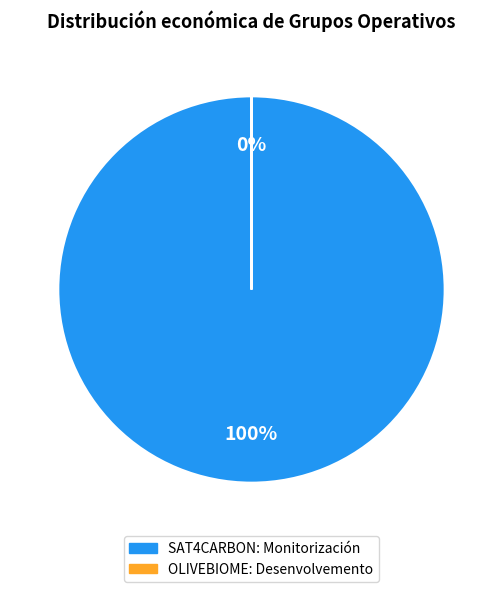

Is it true that OLIVEBIOME: Desenvolvemento is 0% of the pie?

True